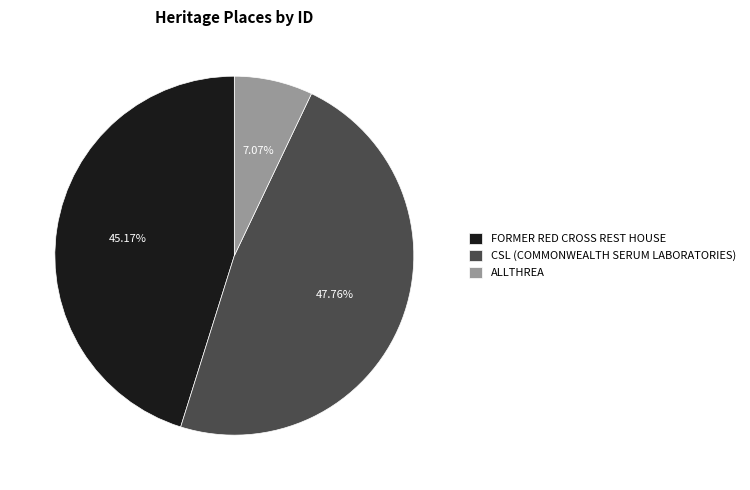

Combined, what portion of the pie is ALLTHREA and CSL (COMMONWEALTH SERUM LABORATORIES)?

54.8%